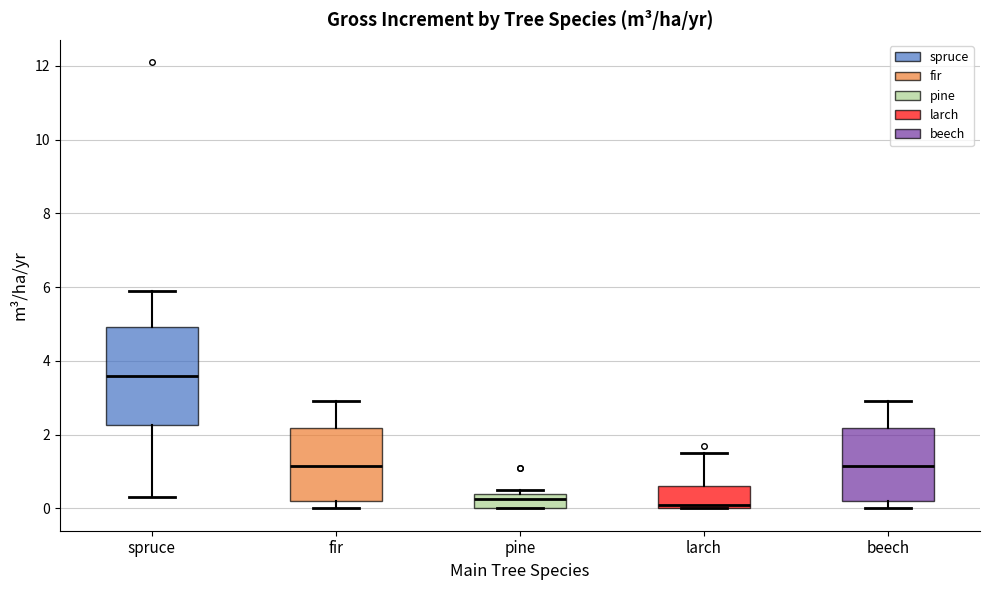

Which box has the highest median line?

spruce